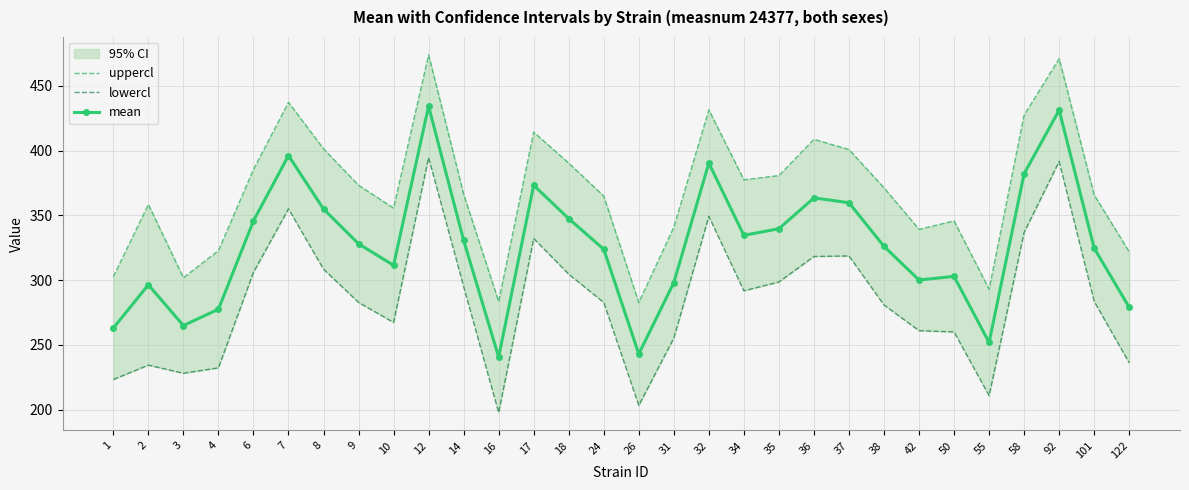

Which series changed the most between 36 and 101?

uppercl